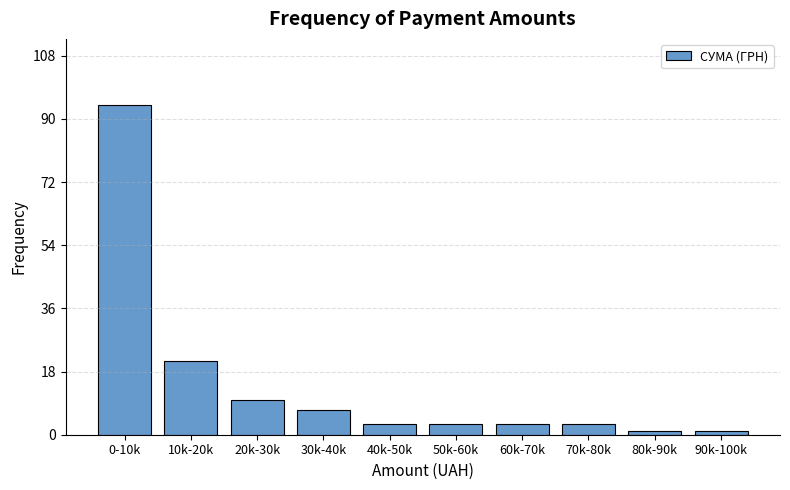

Reading left to right, extract all data points from this chart.

94	21	10	7	3	3	3	3	1	1